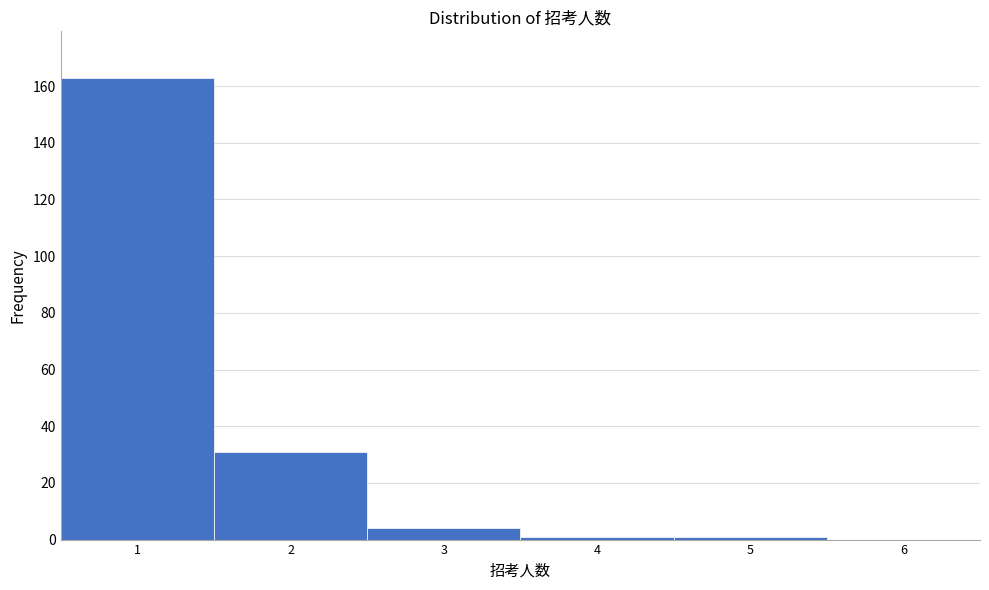

Over which range of the x-axis is the bar tallest?

0.5 to 1.5